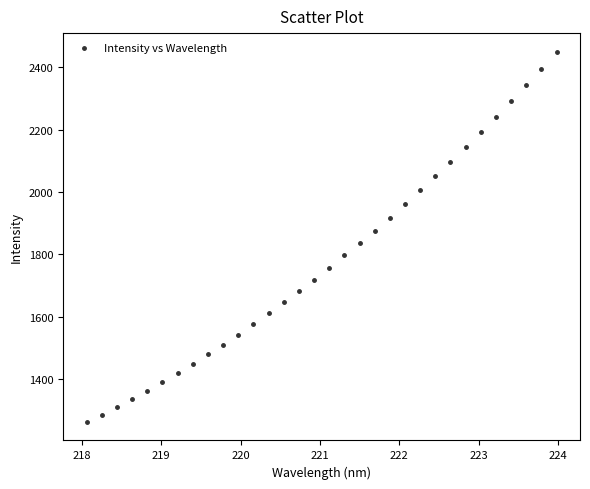

What is the range of X values (max minus min)?

5.9